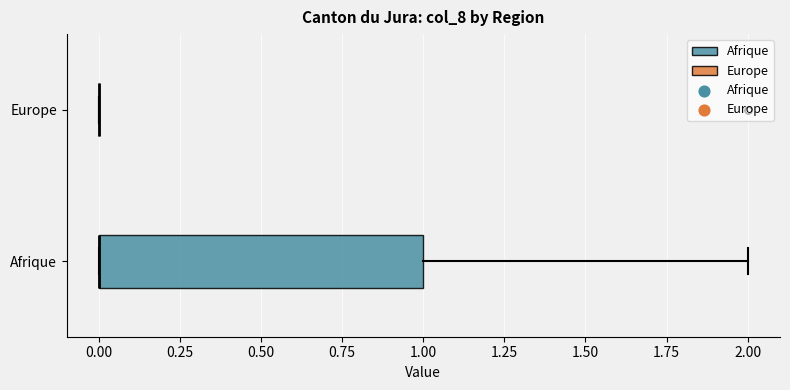

Comparing the boxes themselves (not the whiskers), which one is the widest?

Afrique